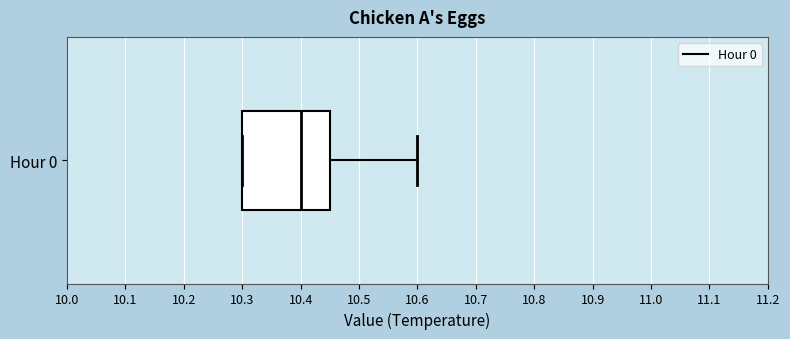

Read this box plot against the x-axis: the position of the median line, the range covered by the box, and the ends of both whiskers. The values are not printed on the chart, so give them approximately, as read against the axis.

median 10.40, box 10.30 to 10.45, whiskers 10.30 to 10.60